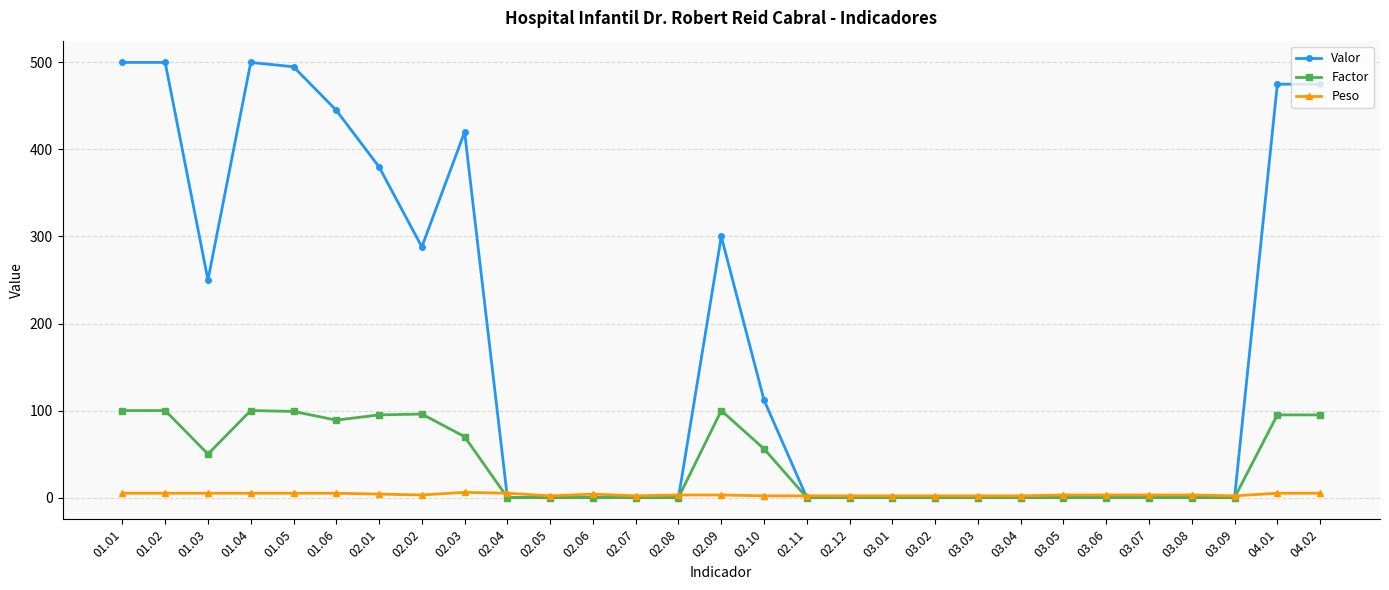

True or false: Valor has more than 2 interior local peaks.

True